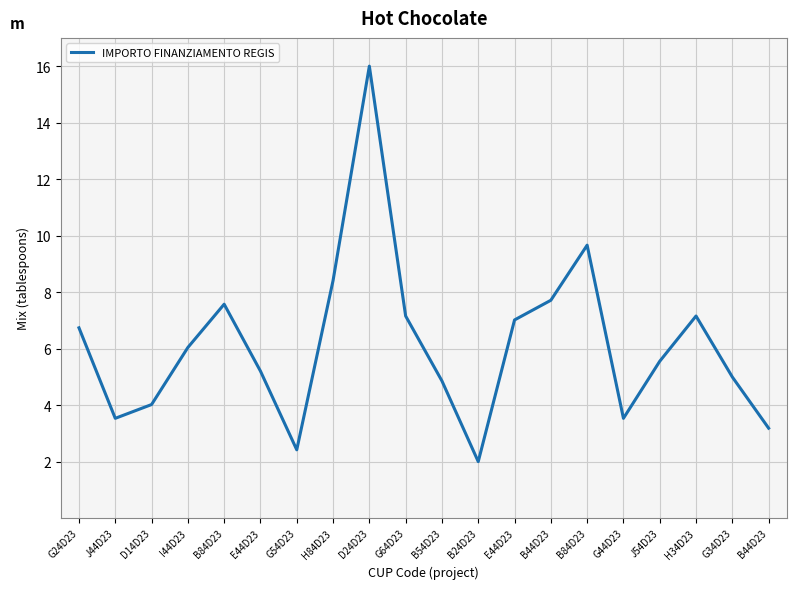

What is the sum of all values?

122.7